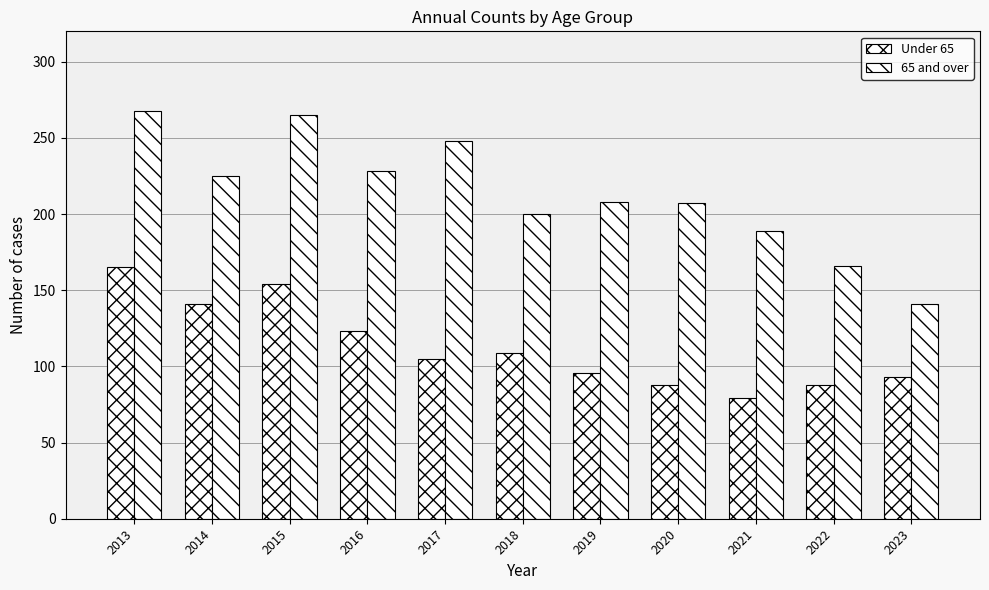

At which label is 65 and over closest to 204?

2020